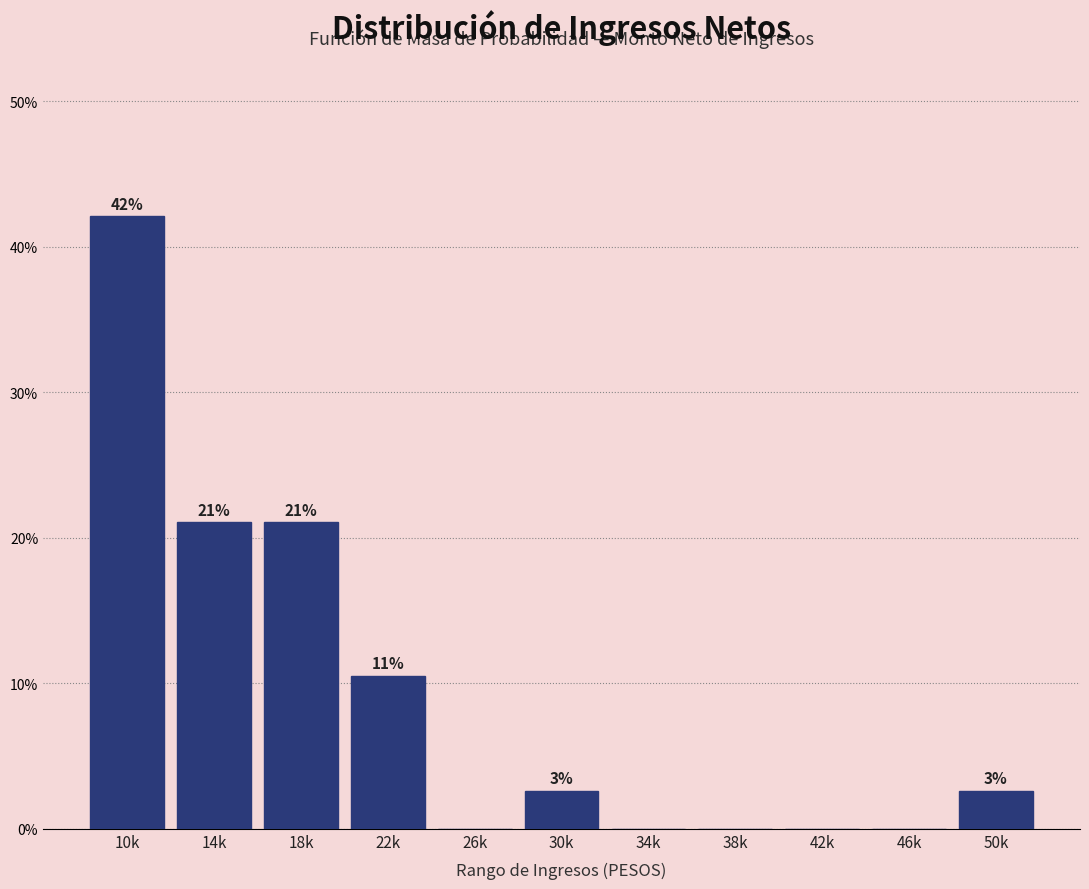

Are the bars horizontal?

No